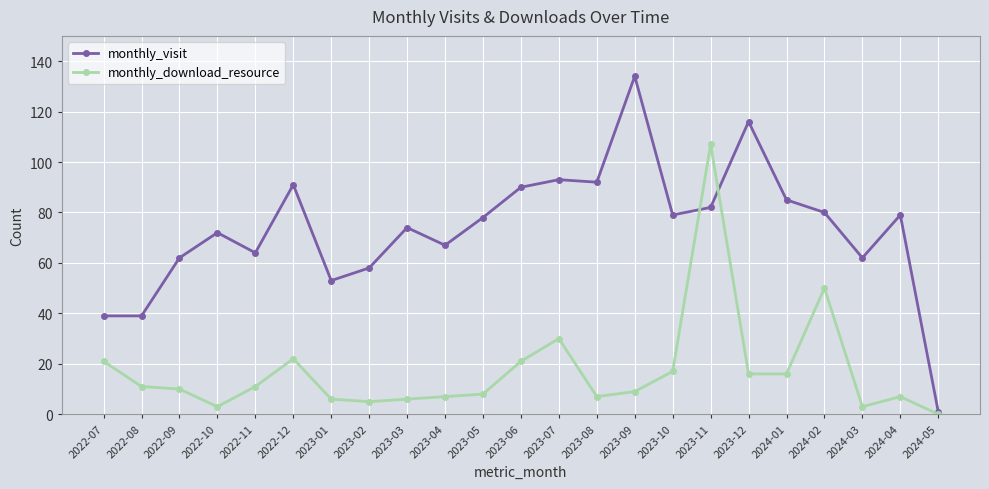

List the series in order of their peak value, lowest first.

monthly_download_resource, monthly_visit